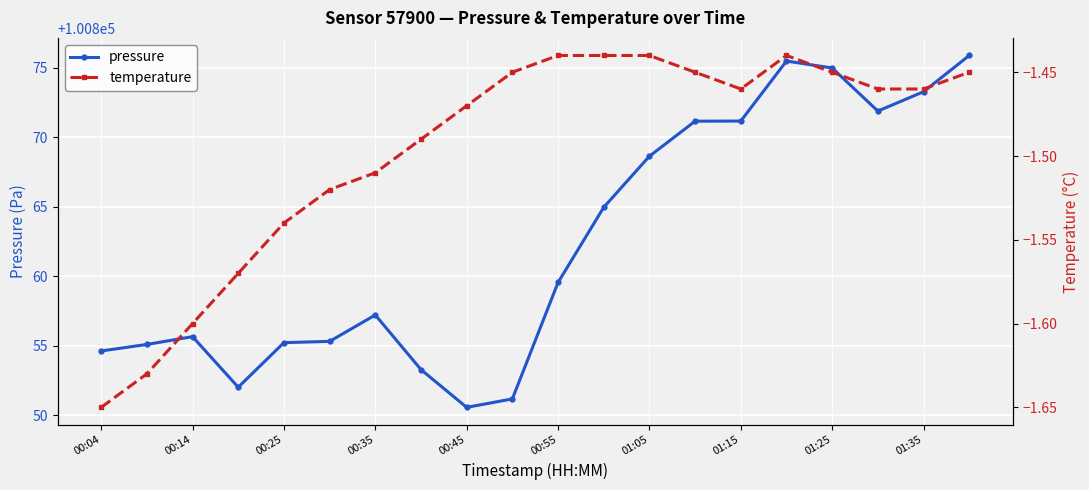

What is the approximate value of pressure at 01:25?

100875.0